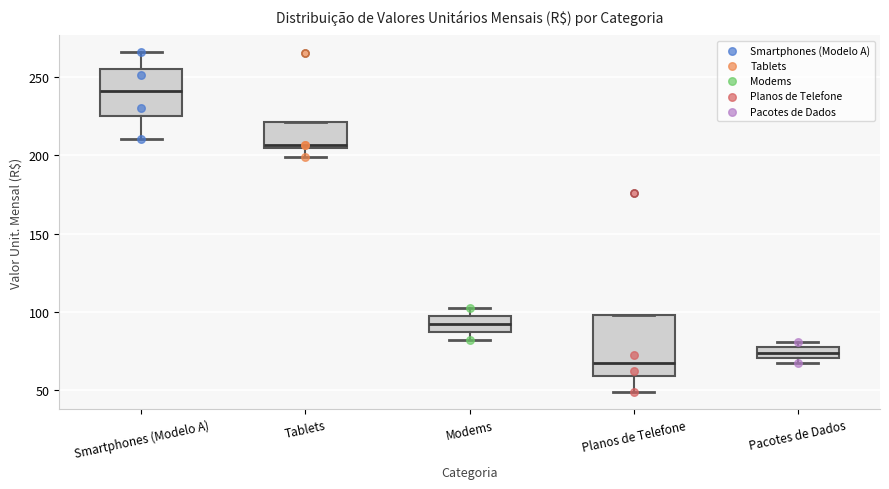

Comparing the boxes themselves (not the whiskers), which one is the tallest?

Planos de Telefone